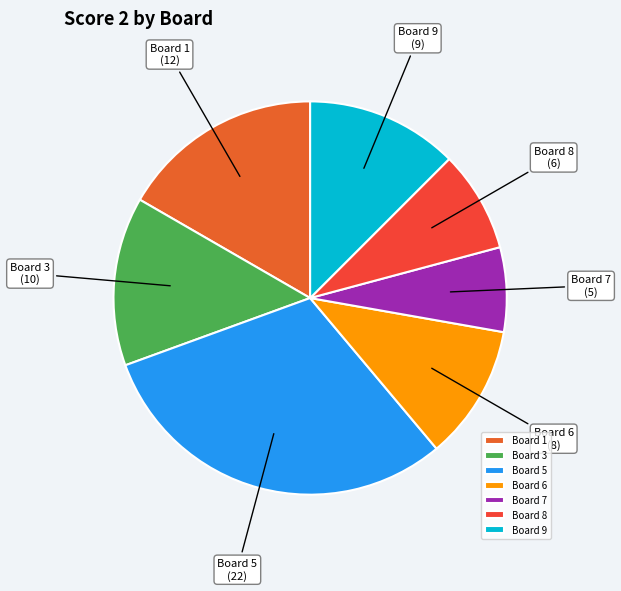

Rank the categories by value from lowest to highest.

Board 7, Board 8, Board 6, Board 9, Board 3, Board 1, Board 5